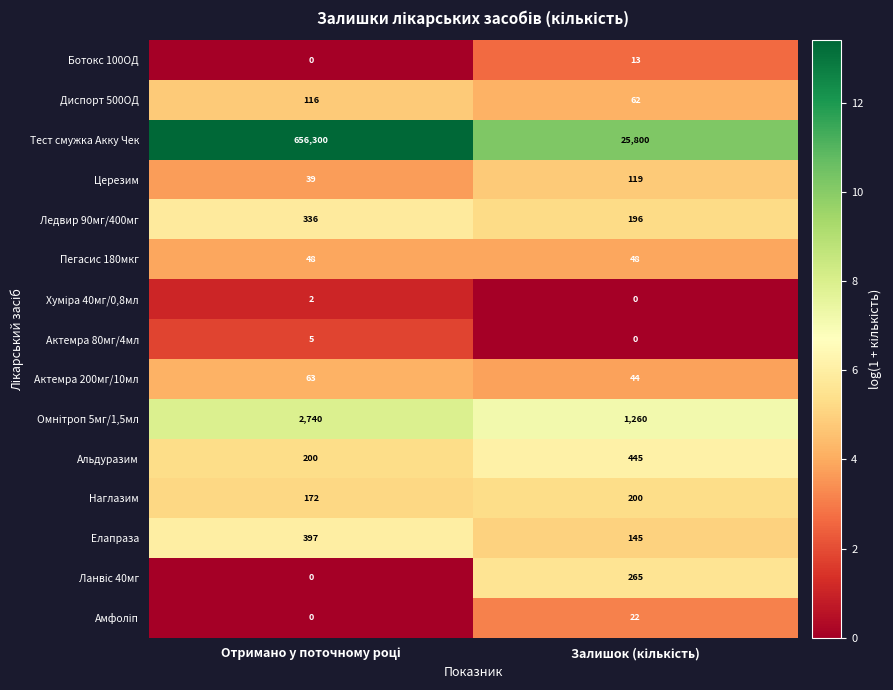

What is the average value of the Пегасис 180мкг series?

48